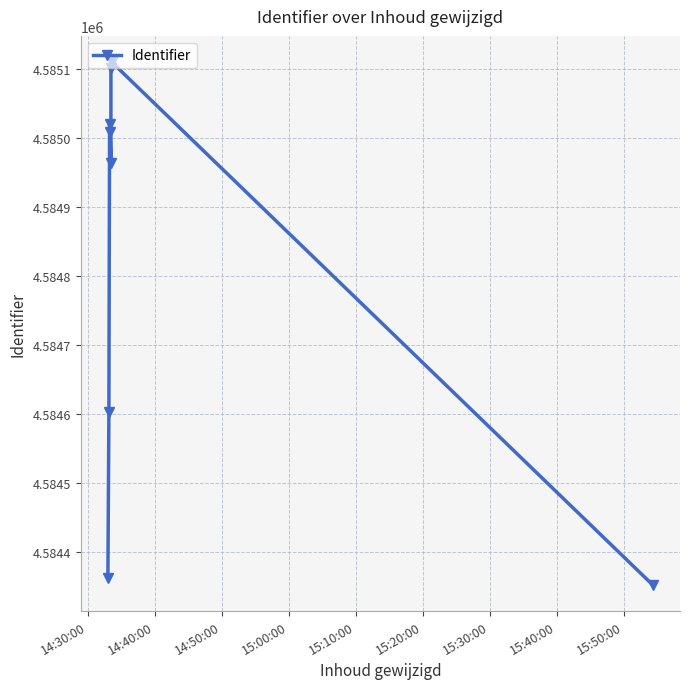

How many lines are shown in the chart?

1